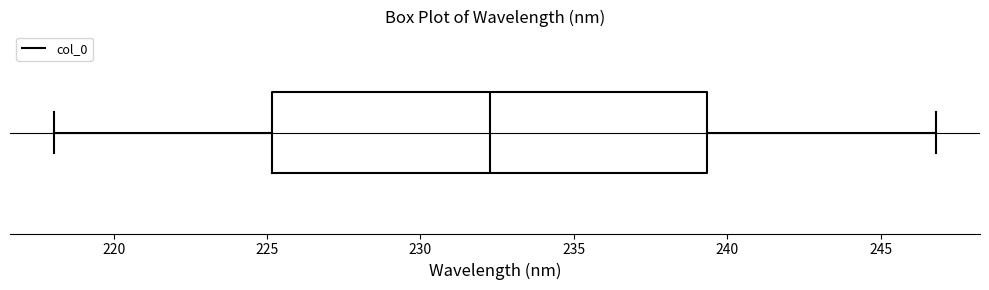

Read this box plot against the x-axis: the position of the median line, the range covered by the box, and the ends of both whiskers. The values are not printed on the chart, so give them approximately, as read against the axis.

median 232.5, box 225.0 to 239.5, whiskers 218.0 to 247.0